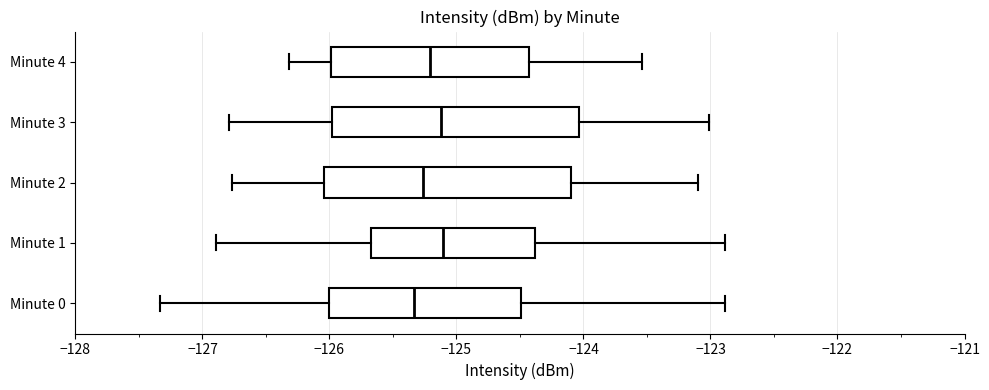

Reading bottom to top, transcribe this box plot: for each box, give where its median line is, the range the box spans, and where its two whiskers end, as read against the x-axis. The values are not printed on the chart, so give them approximately, as read against the axis.

Minute 0: median -125.3, box -126.0 to -124.5, whiskers -127.3 to -122.9
Minute 1: median -125.1, box -125.7 to -124.4, whiskers -126.9 to -122.9
Minute 2: median -125.3, box -126.0 to -124.1, whiskers -126.8 to -123.1
Minute 3: median -125.1, box -126.0 to -124.0, whiskers -126.8 to -123.0
Minute 4: median -125.2, box -126.0 to -124.4, whiskers -126.3 to -123.5